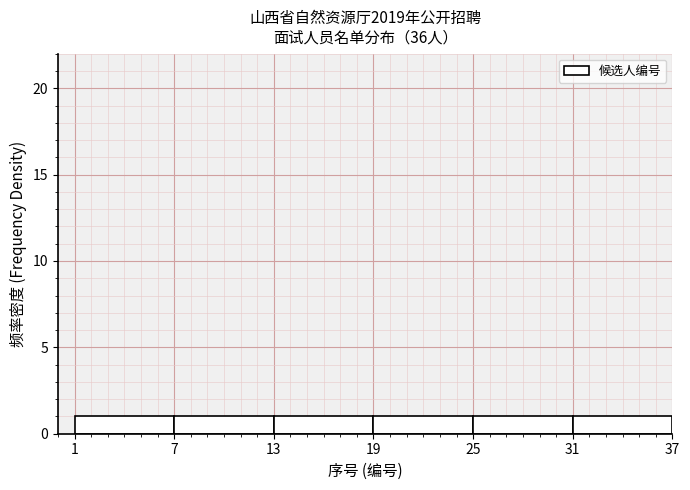

Reading left to right, list every bar in this chart as the range it spans on the x-axis followed by its height. The values are not printed on the chart, so give them approximately, as read against the axis.

1 to 7: 1
7 to 13: 1
13 to 19: 1
19 to 25: 1
25 to 31: 1
31 to 37: 1